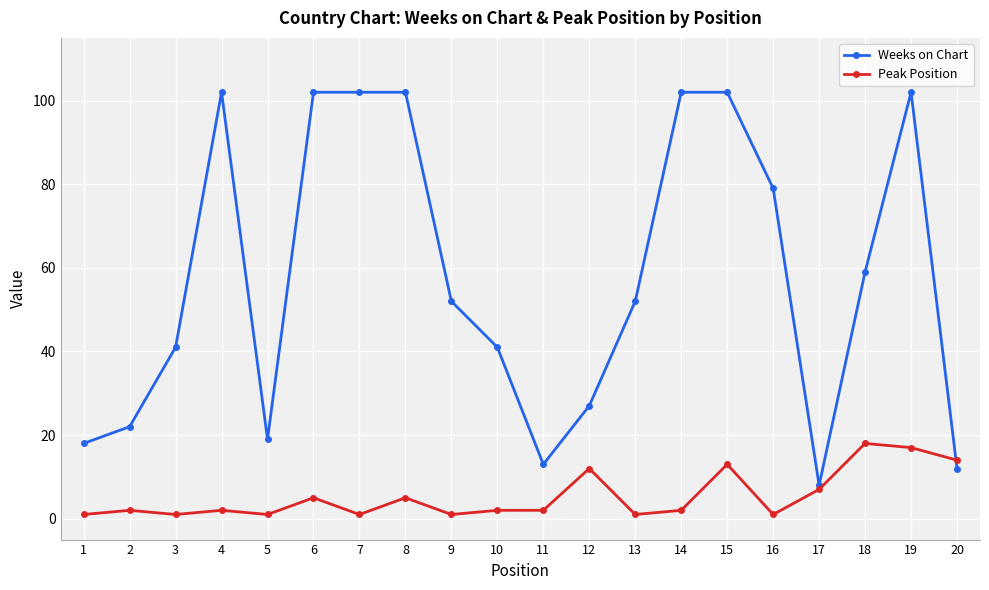

What is the difference between the highest and lowest values at 14?

100